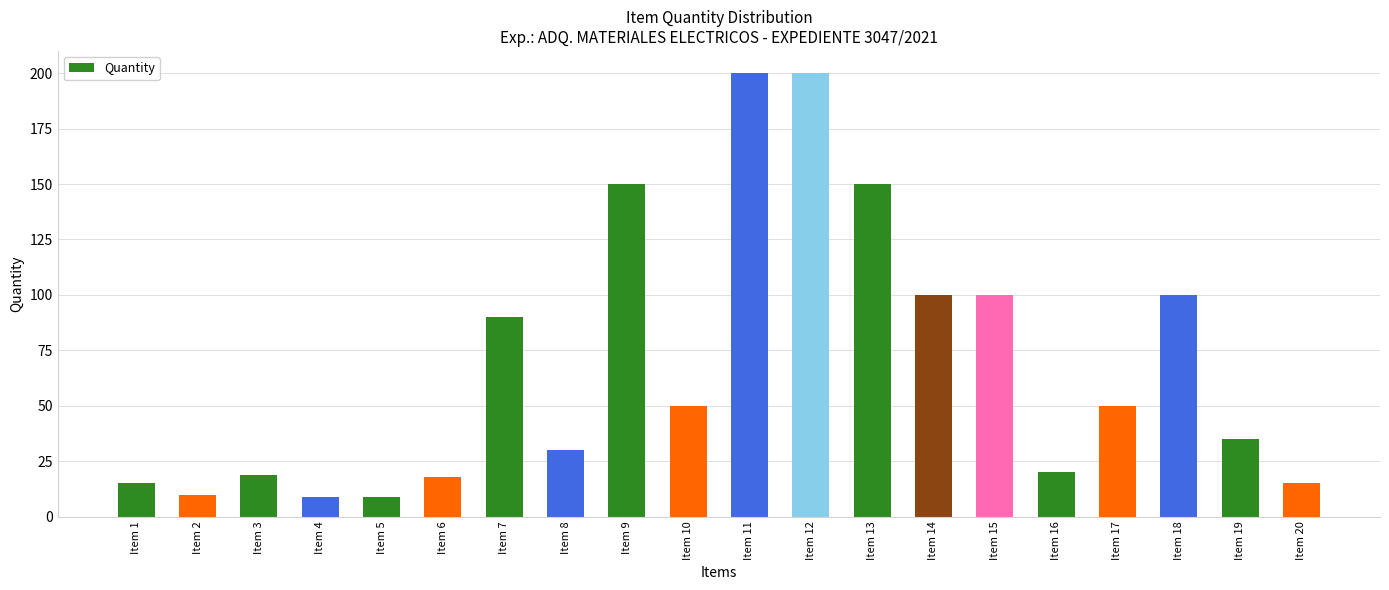

Reading right to left, extract all data points from this chart.

15	35	100	50	20	100	100	150	200	200	50	150	30	90	18	9	9	19	10	15